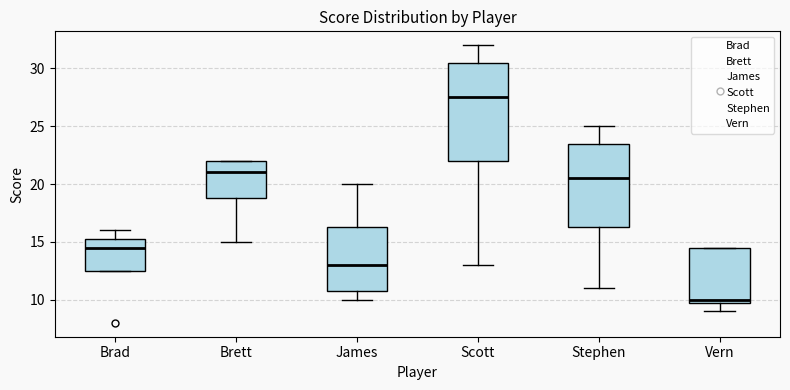

Reading left to right, transcribe this box plot: for each box, give where its median line is, the range the box spans, and where its two whiskers end, as read against the y-axis. The values are not printed on the chart, so give them approximately, as read against the axis.

Brad: median 14.5, box 12.5 to 15.5, whiskers 12.5 to 16.0
Brett: median 21.0, box 19.0 to 22.0, whiskers 15.0 to 22.0
James: median 13.0, box 11.0 to 16.5, whiskers 10.0 to 20.0
Scott: median 27.5, box 22.0 to 30.5, whiskers 13.0 to 32.0
Stephen: median 20.5, box 16.5 to 23.5, whiskers 11.0 to 25.0
Vern: median 10.0 (just above the box's lower edge), box 10.0 to 14.5, whiskers 9.0 to 14.5